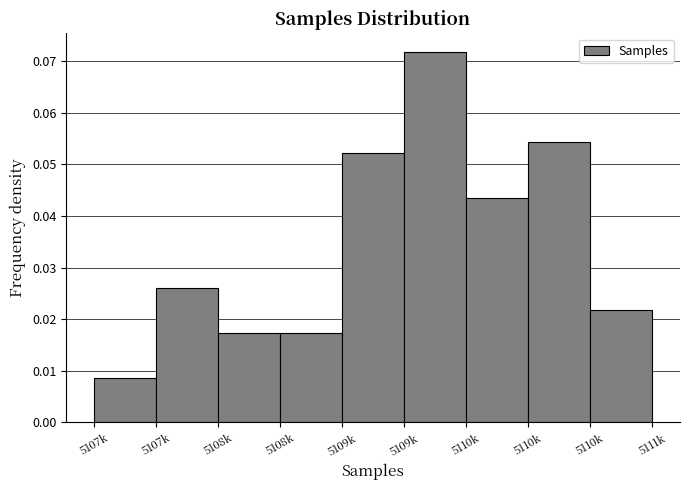

Are the bars horizontal?

No